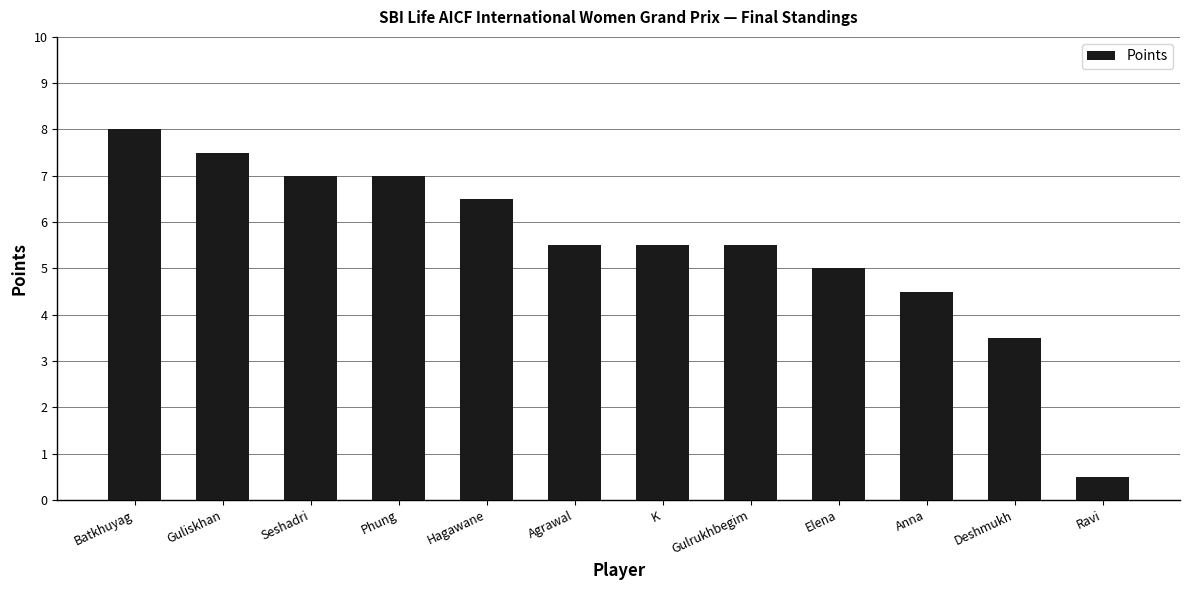

What is the minimum value shown in the chart?

0.5